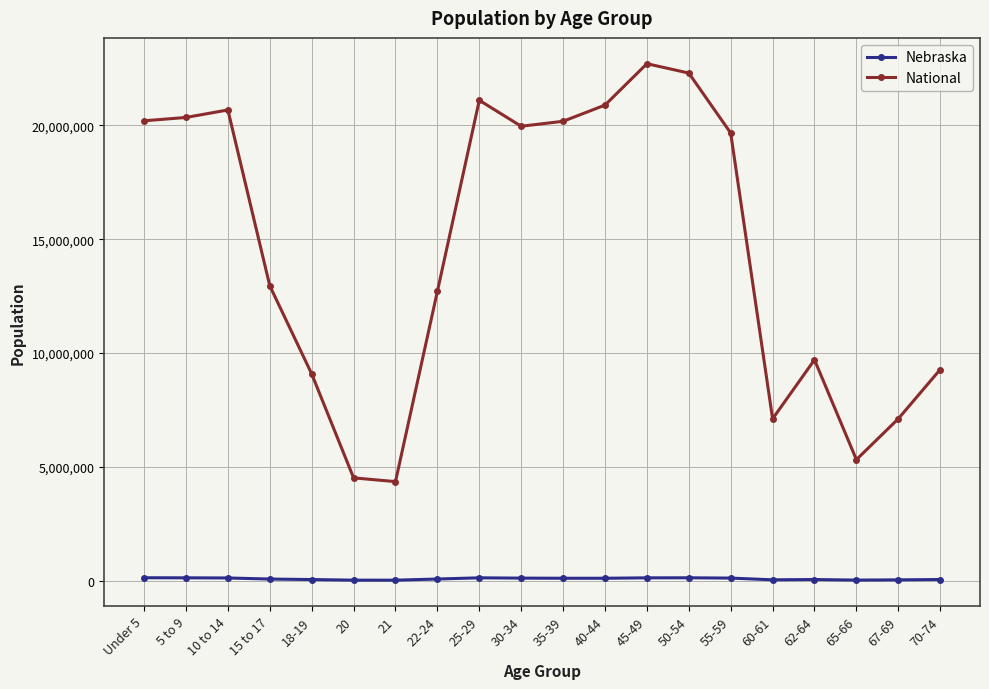

Is the value of Nebraska at 35-39 greater than the value of National at 20?

No